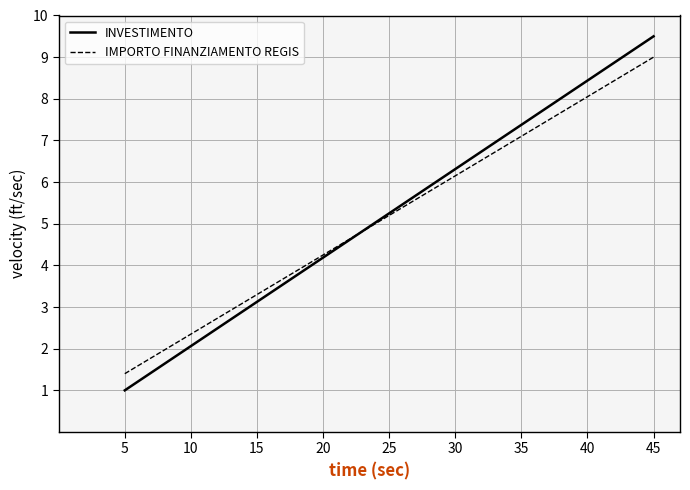

List the series in order of their peak value, lowest first.

IMPORTO FINANZIAMENTO REGIS, INVESTIMENTO